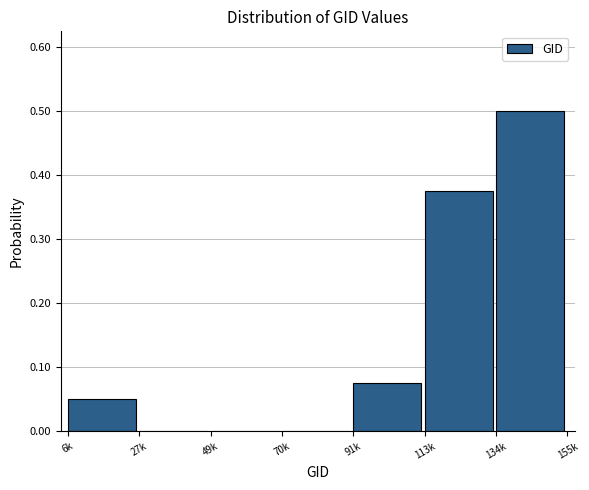

What is the change in value from 27k to 134k?

+0.5